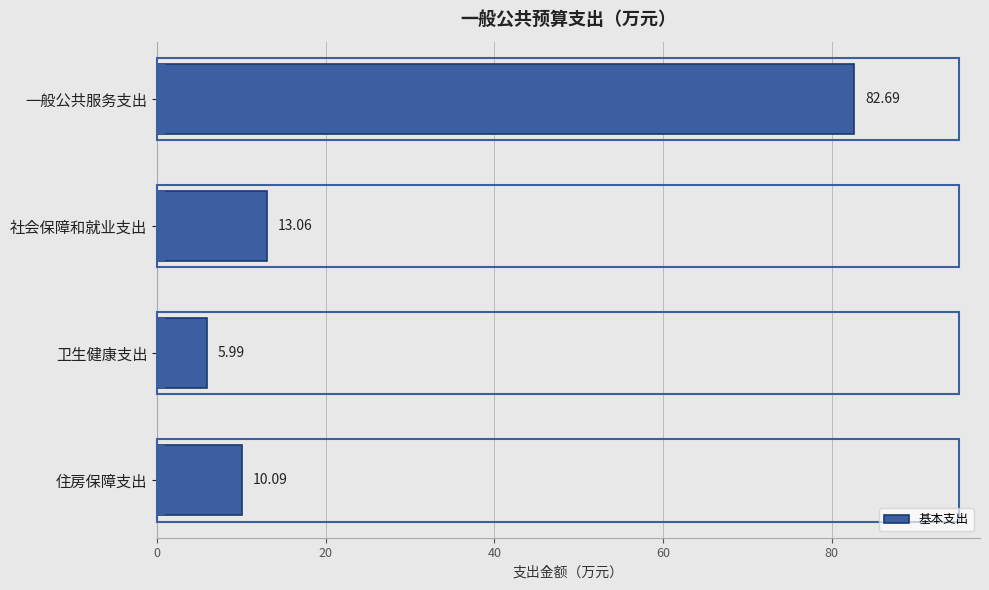

What is the sum of the values at 一般公共服务支出 and 住房保障支出?

92.8